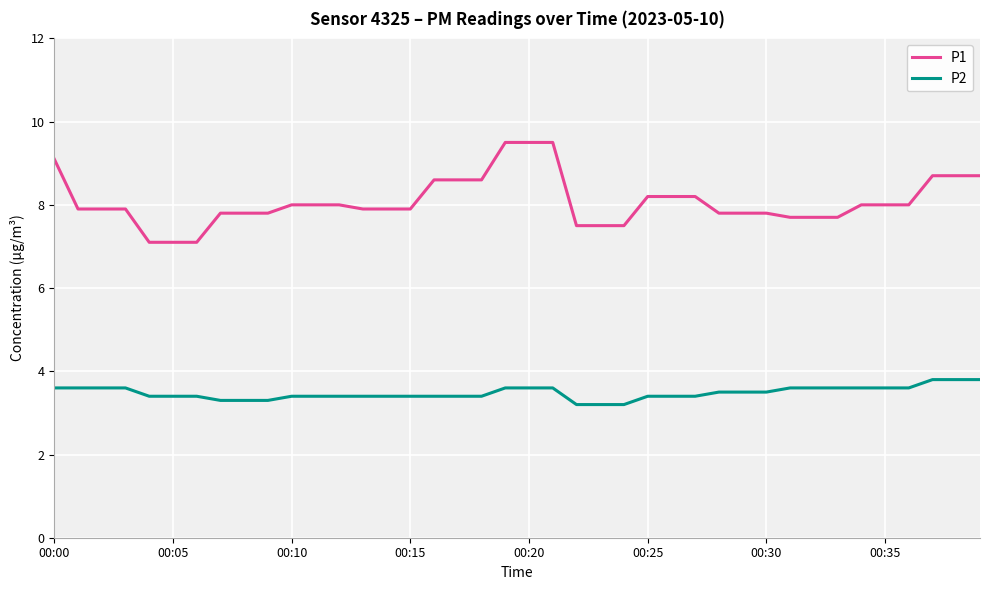

Count the number of data series in this chart.

2